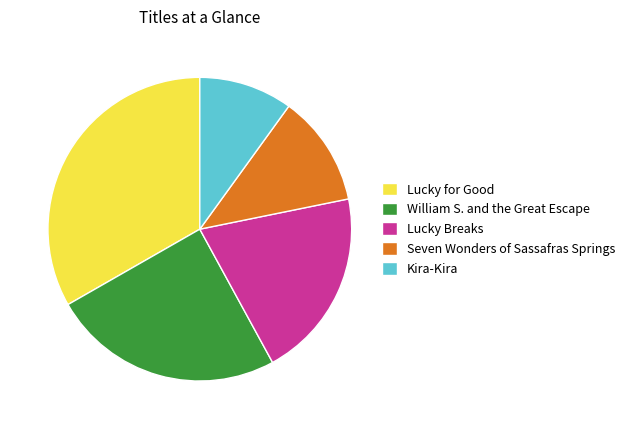

The Seven Wonders of Sassafras Springs slice represents 12% of the pie. True or false?

True